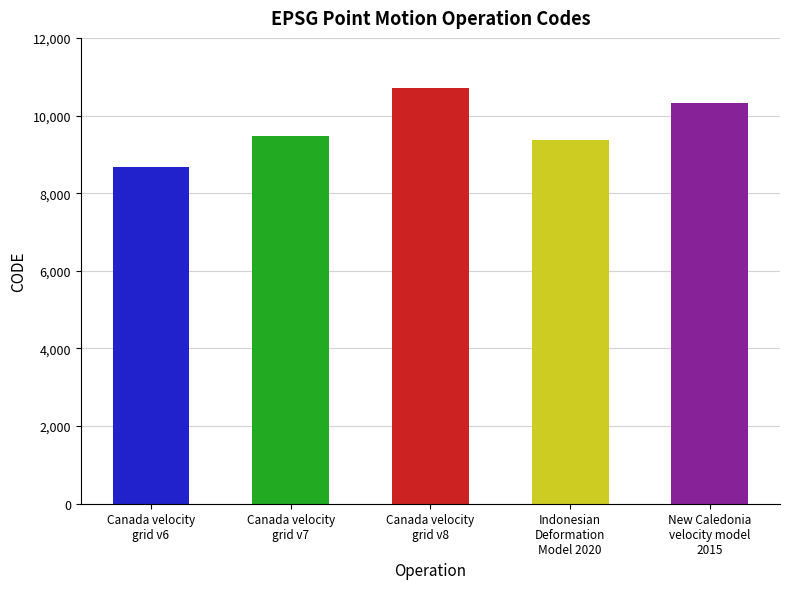

How many categories are shown in the chart?

5